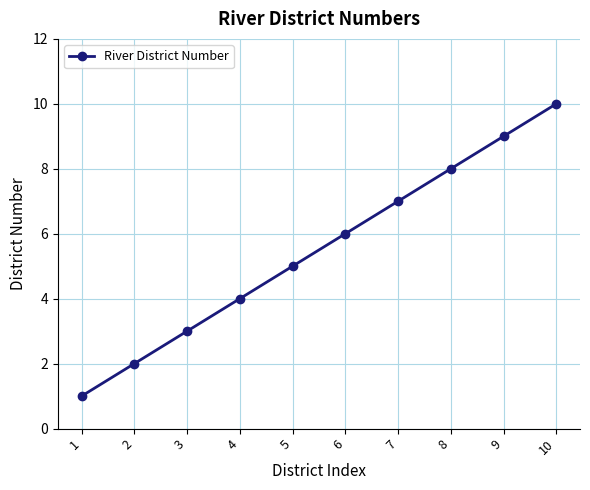

Reading left to right, extract all data points from this chart.

1=1	2=2	3=3	4=4	5=5	6=6	7=7	8=8	9=9	10=10